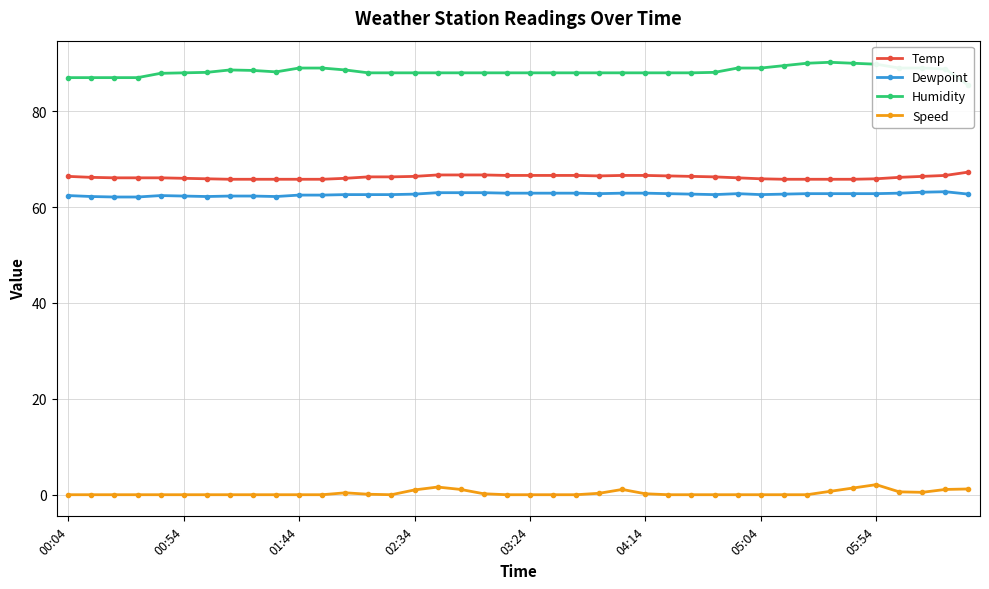

Between 17 and 22, which series saw the biggest shift?

Speed